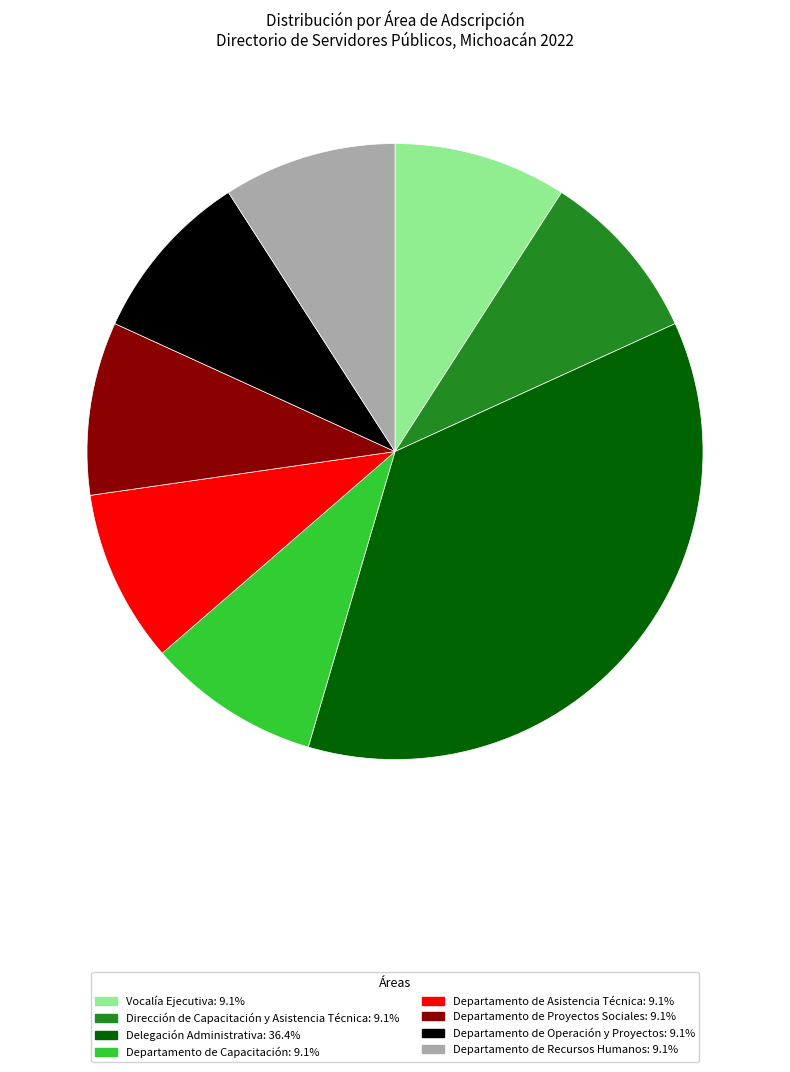

Is there a majority slice in this chart?

No